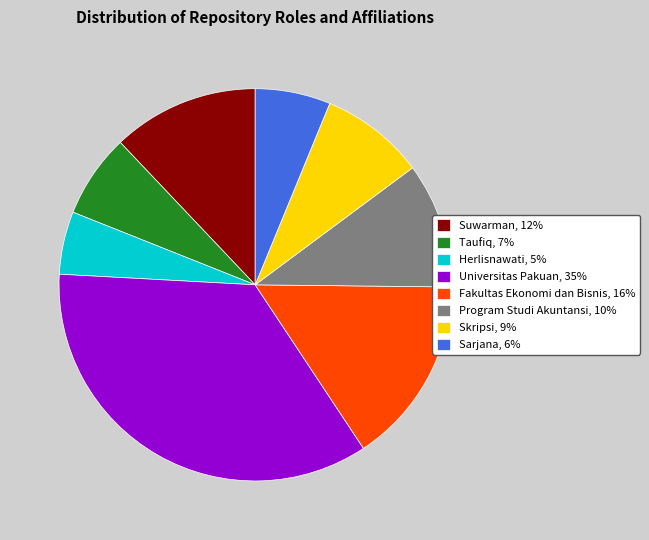

Which has a higher value, Sarjana or Taufiq?

Taufiq